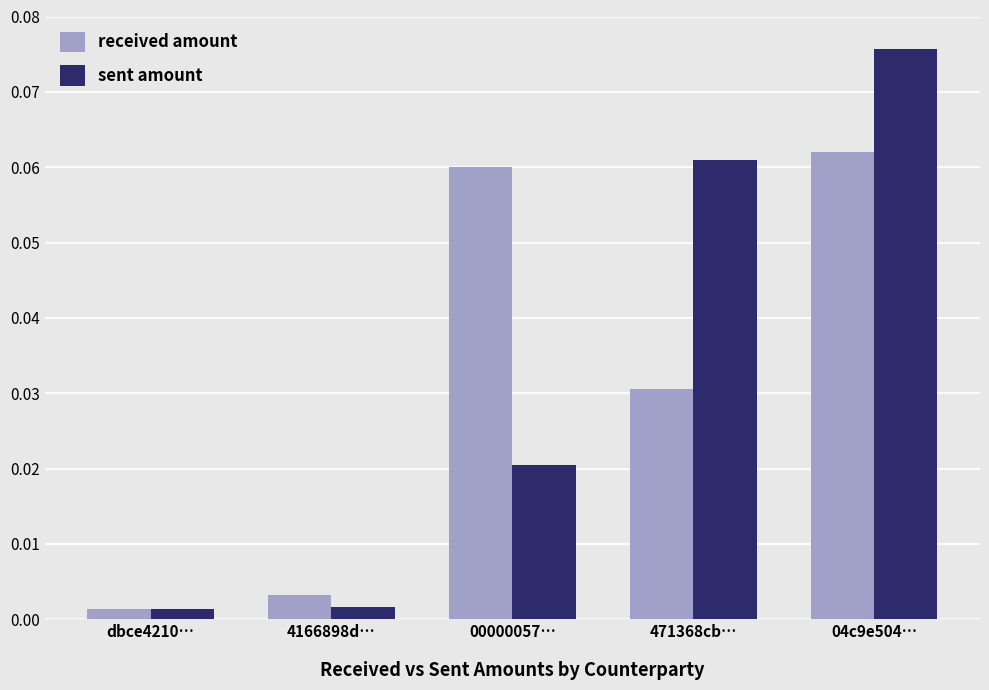

Which label corresponds to the largest value in the chart?

04c9e504…